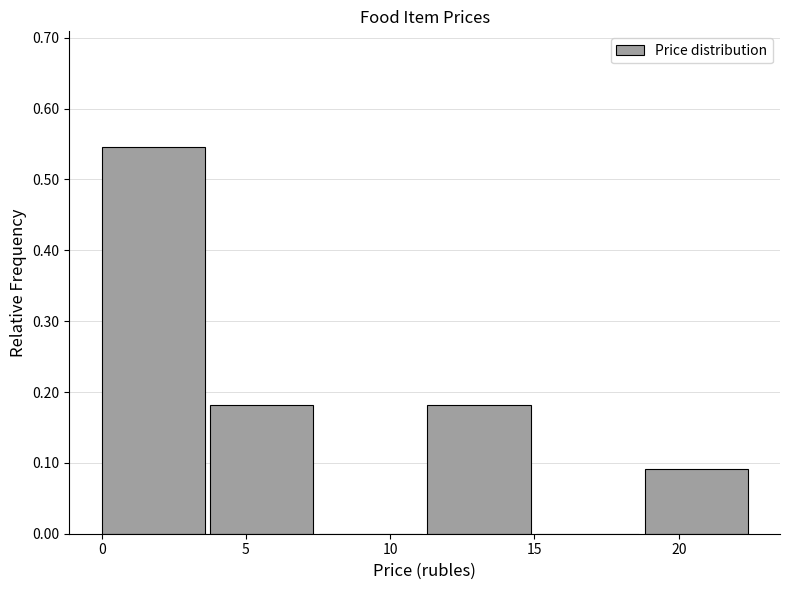

Reading left to right, transcribe this chart: for each bar, give the range it covers on the x-axis and its height. Neither the bar edges nor the heights are printed on the chart, so give them approximately, as read against the axes.

0.0 to 4.0: 0.55
4.0 to 7.5: 0.18
7.5 to 11.5: 0
11.5 to 15.0: 0.18
15.0 to 19.0: 0
19.0 to 22.5: 0.09